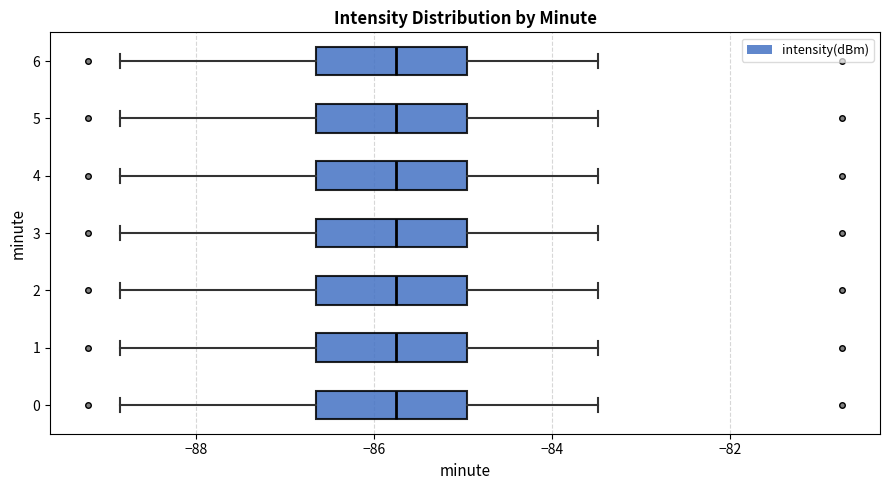

Reading bottom to top, read every box against the x-axis: the position of its median line, the range the box covers, and the ends of its whiskers. The values are not printed on the chart, so give them approximately, as read against the axis.

0: median -85.8, box -86.6 to -85.0, whiskers -88.8 to -83.4
1: median -85.8, box -86.6 to -85.0, whiskers -88.8 to -83.4
2: median -85.8, box -86.6 to -85.0, whiskers -88.8 to -83.4
3: median -85.8, box -86.6 to -85.0, whiskers -88.8 to -83.4
4: median -85.8, box -86.6 to -85.0, whiskers -88.8 to -83.4
5: median -85.8, box -86.6 to -85.0, whiskers -88.8 to -83.4
6: median -85.8, box -86.6 to -85.0, whiskers -88.8 to -83.4